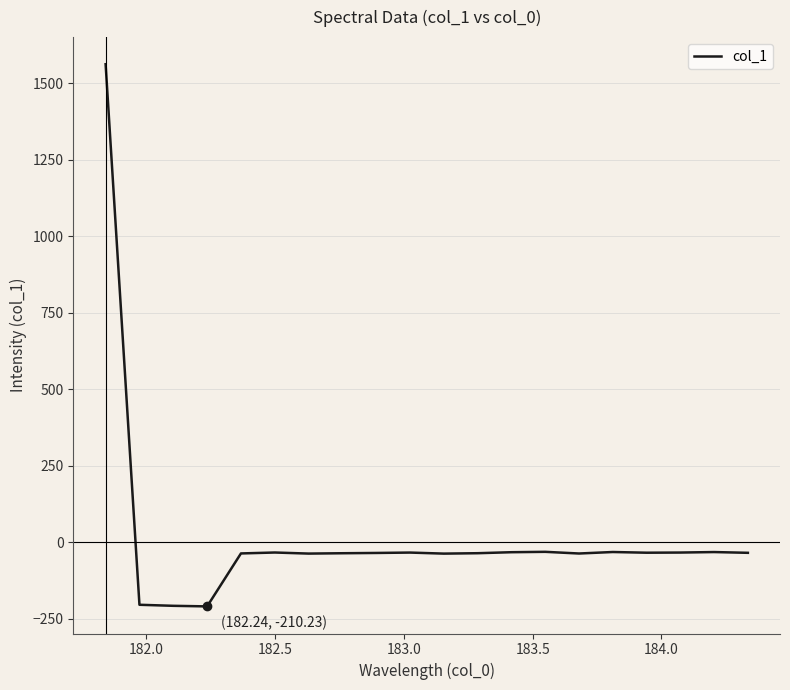

What is the greatest value displayed?

1563.0